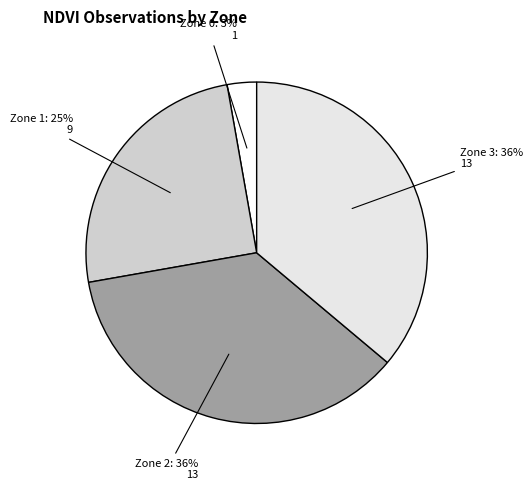

Do Zone 1 and Zone 2 together represent more than half of the pie?

Yes